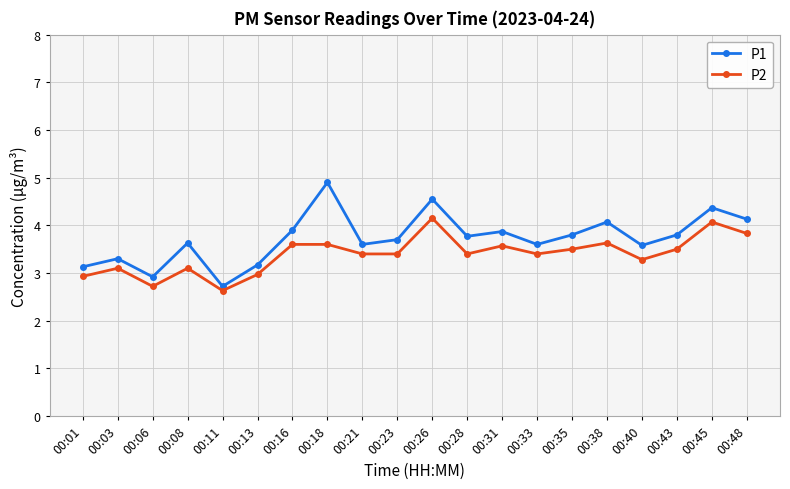

List the series in order of their peak value, highest first.

P1, P2